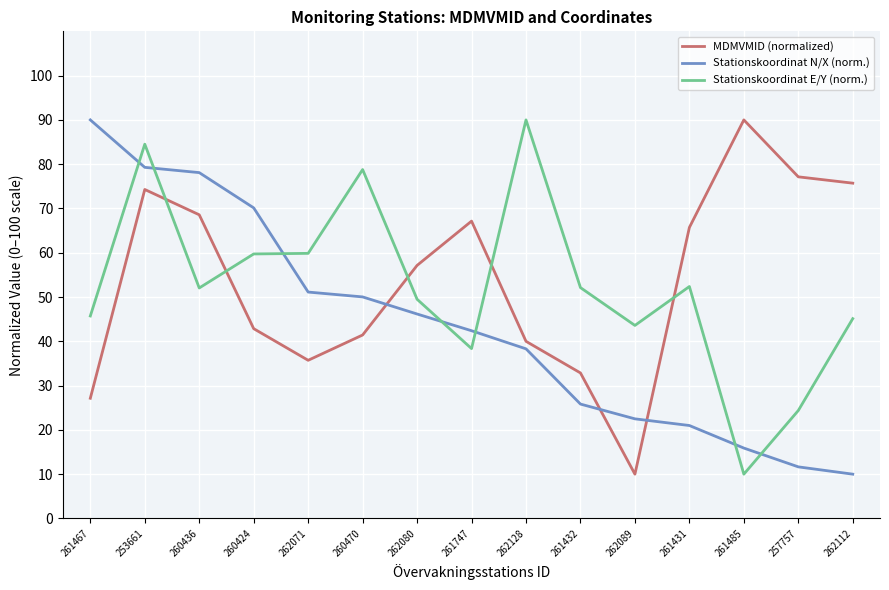

What position from the left is 262089?

11